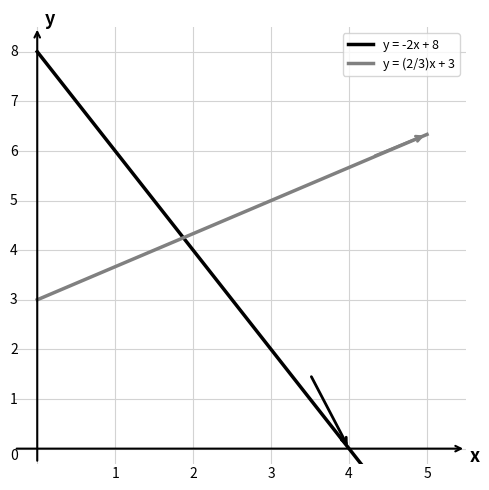

What is the lowest value of the y = (2/3)x + 3 series?

3.0